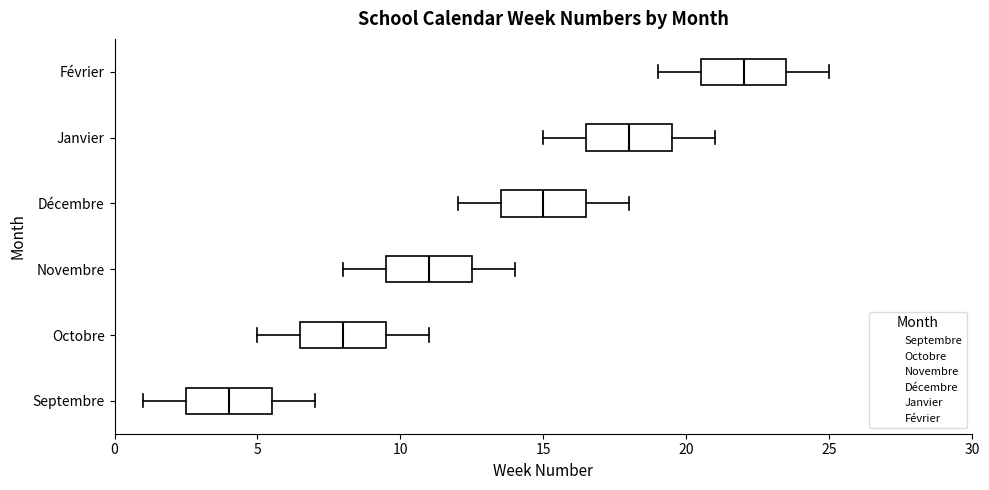

Where is the left edge of the box for Février on the x-axis? The values are not printed on the chart, so give them approximately, as read against the axis.

20.5